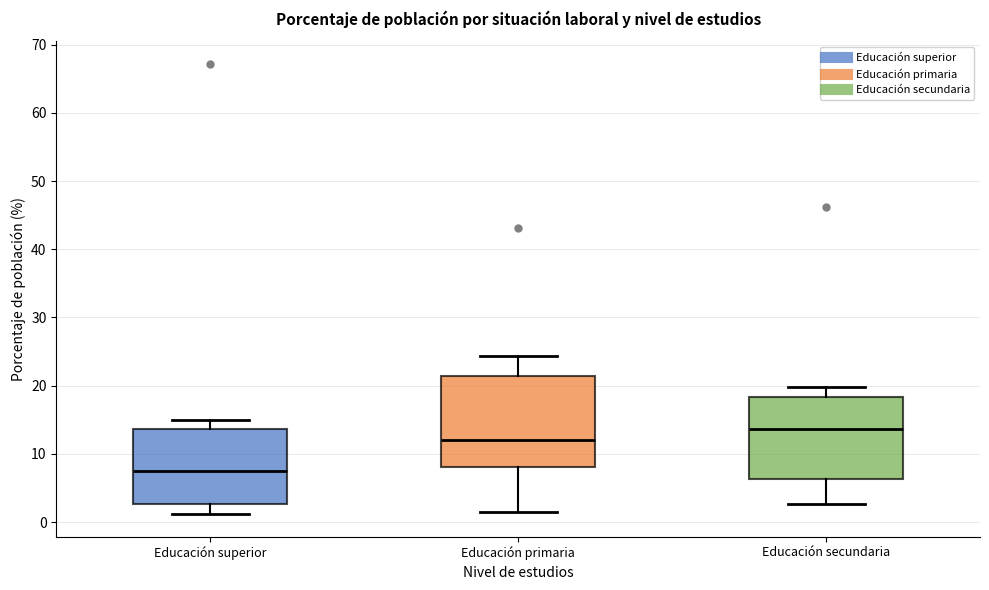

Reading left to right, transcribe this box plot: for each box, give where its median line is, the range the box spans, and where its two whiskers end, as read against the y-axis. The values are not printed on the chart, so give them approximately, as read against the axis.

Educación superior: median 7, box 3 to 14, whiskers 1 to 15
Educación primaria: median 12, box 8 to 21, whiskers 1 to 24
Educación secundaria: median 14, box 6 to 18, whiskers 3 to 20